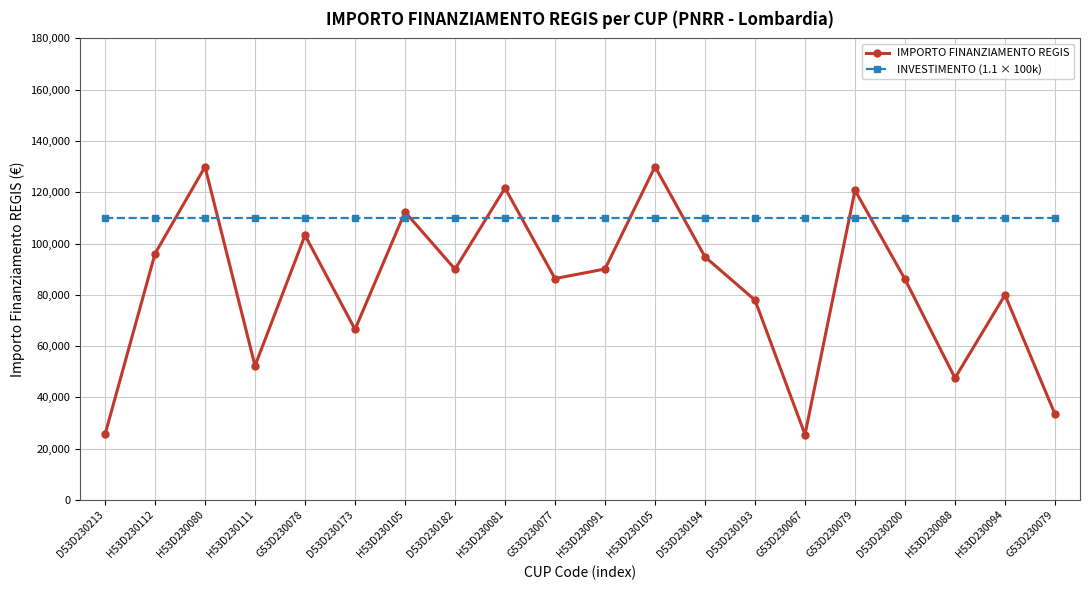

Reading right to left, what are all the values shown in this chart?

IMPORTO FINANZIAMENTO REGIS: G53D230079=33451.0	H53D230094=79948.0	H53D230088=47575.0	D53D230200=86068.0	G53D230079=120757.0	G53D230067=25512.0	D53D230193=77928.0	D53D230194=94792.0	H53D230105=130000.0	H53D230091=90070.0	G53D230077=86336.0	H53D230081=121644.0	D53D230182=90000.0	H53D230105=112332.0	D53D230173=66511.0	G53D230078=103228.0	H53D230111=52338.0	H53D230080=129929.0	H53D230112=96064.0	D53D230213=25552.0
INVESTIMENTO (1.1 × 100k): G53D230079=110000.0	H53D230094=110000.0	H53D230088=110000.0	D53D230200=110000.0	G53D230079=110000.0	G53D230067=110000.0	D53D230193=110000.0	D53D230194=110000.0	H53D230105=110000.0	H53D230091=110000.0	G53D230077=110000.0	H53D230081=110000.0	D53D230182=110000.0	H53D230105=110000.0	D53D230173=110000.0	G53D230078=110000.0	H53D230111=110000.0	H53D230080=110000.0	H53D230112=110000.0	D53D230213=110000.0